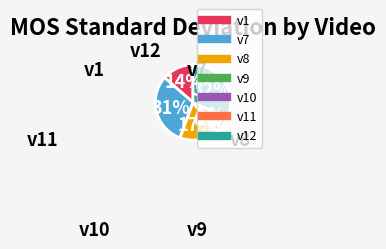

Is v10 the majority of the pie?

No